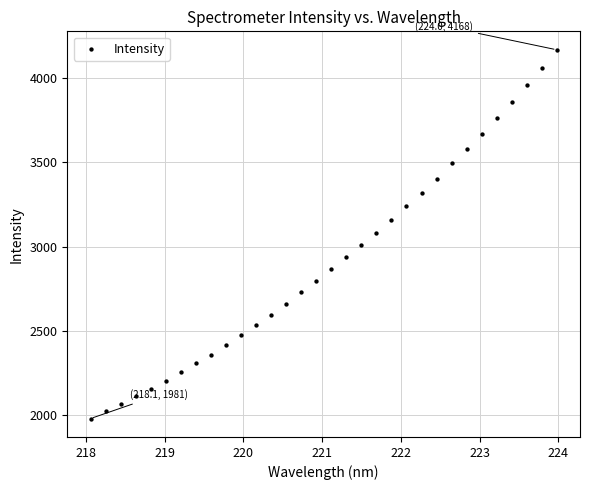

What is the range of Y values (max minus min)?

2186.9